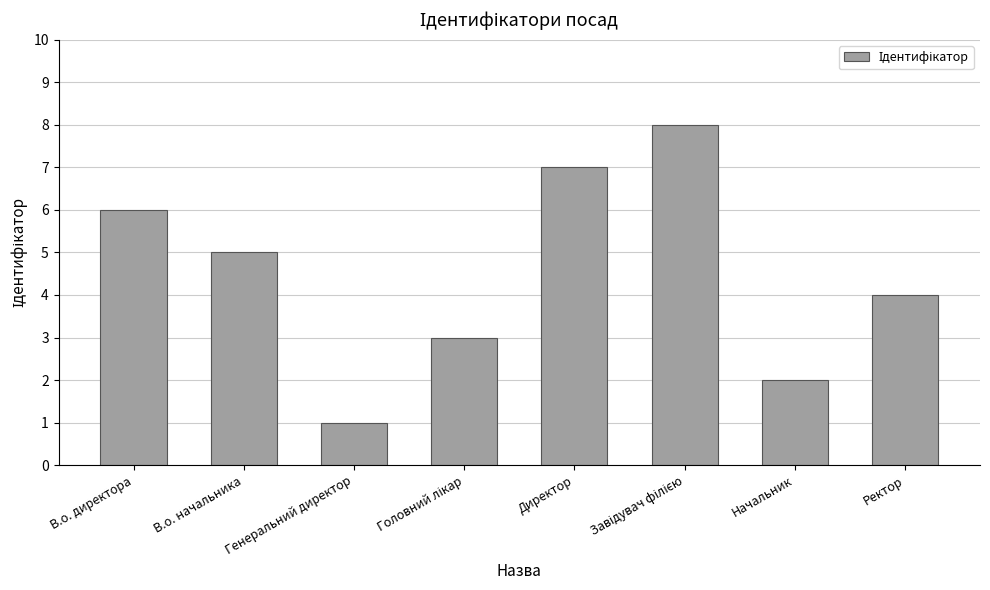

What is the change in value from В.о. начальника to Начальник?

-3